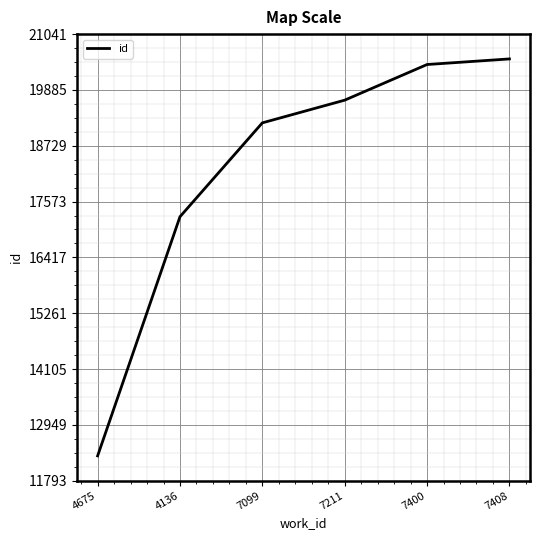

The value at 7408 is 20527. True or false?

True